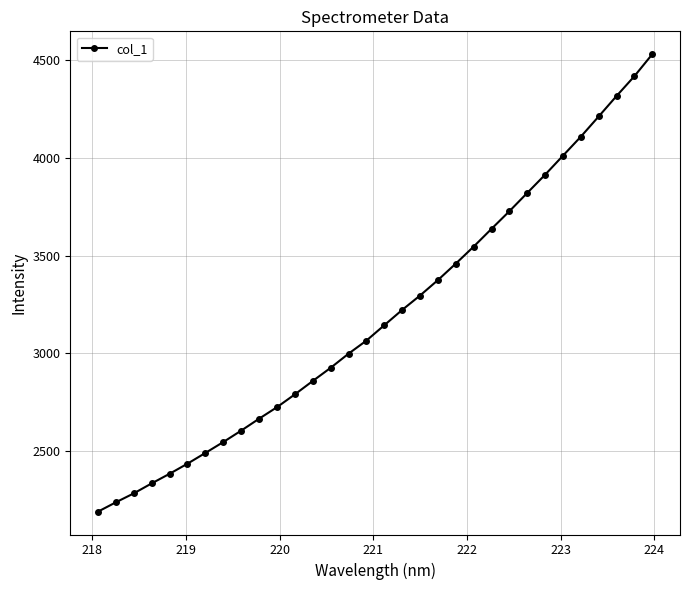

What is the difference between the maximum and minimum values?

2343.2